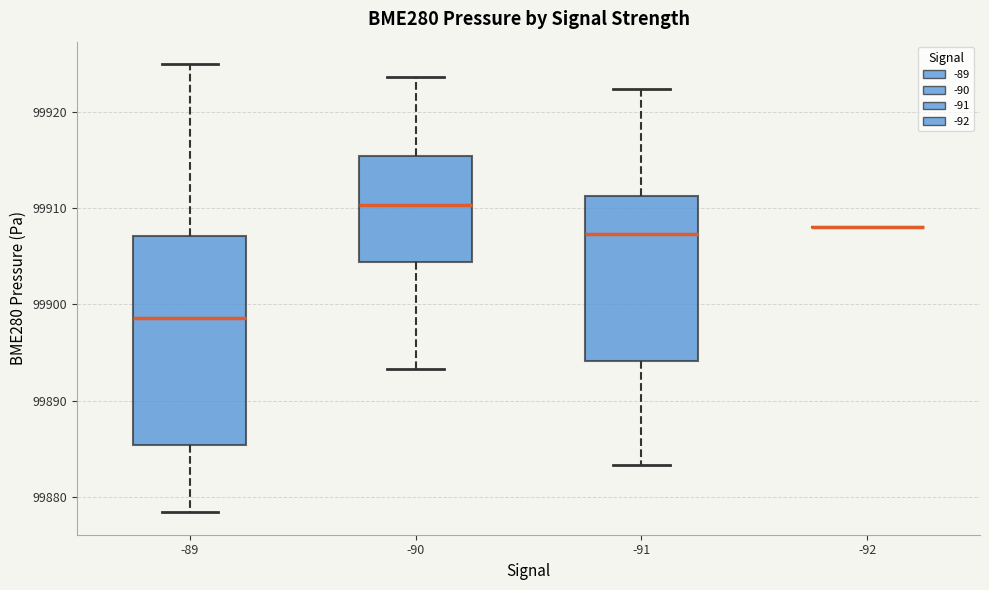

Where is the lower edge of the box at x = -89 on the y-axis? The values are not printed on the chart, so give them approximately, as read against the axis.

99885